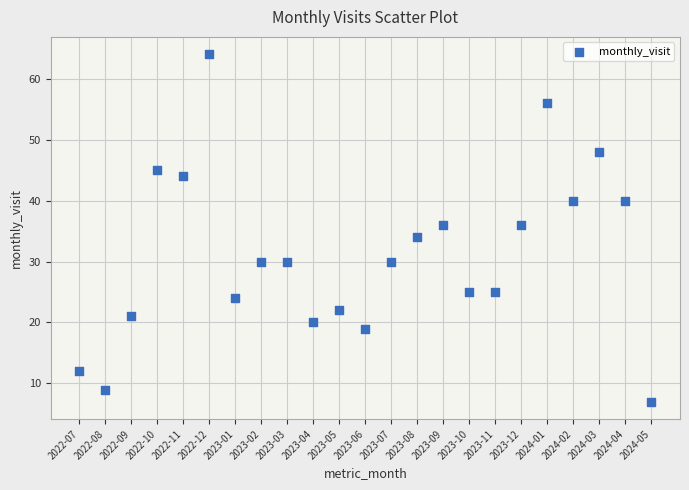

What is the range of Y values (max minus min)?

57